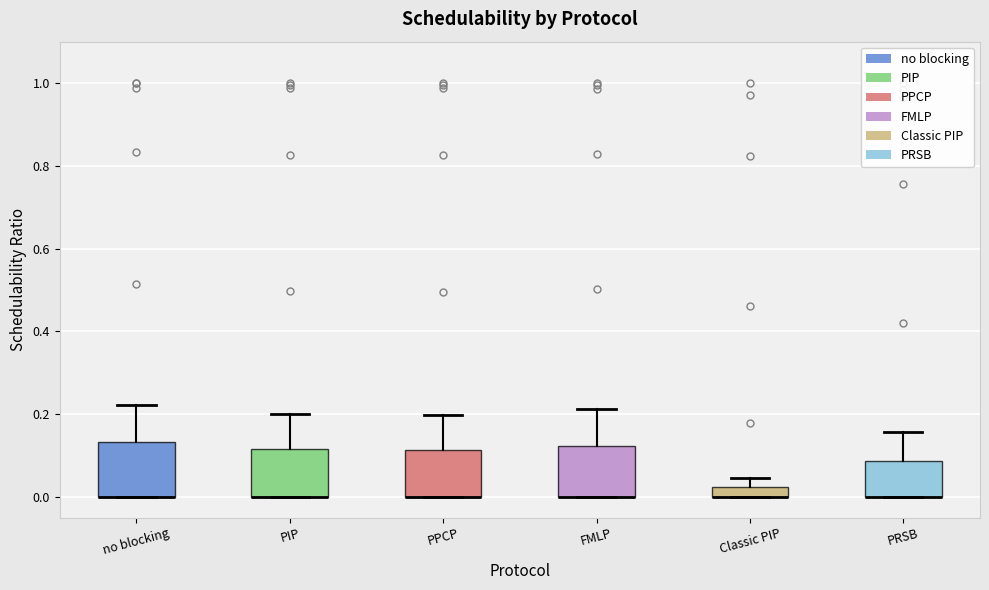

Where is the upper edge of the box for PIP on the y-axis? The values are not printed on the chart, so give them approximately, as read against the axis.

0.12